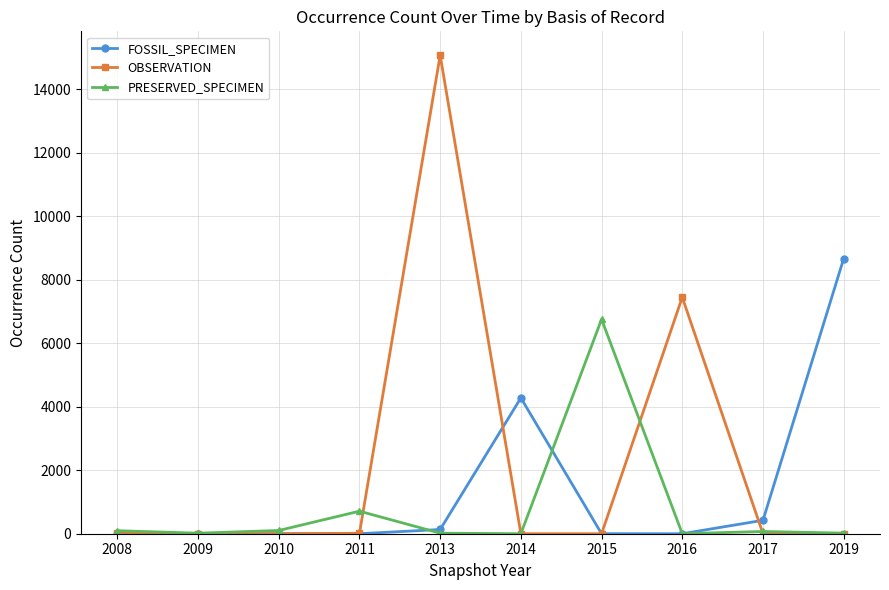

How many data points in FOSSIL_SPECIMEN are less than 3?

5